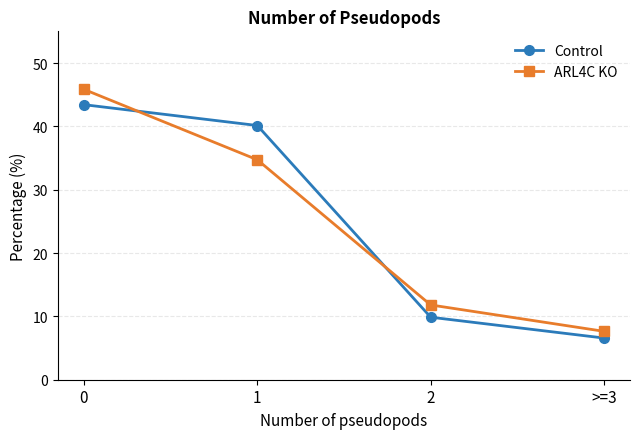

What is the label of the 2nd point from the right?

2